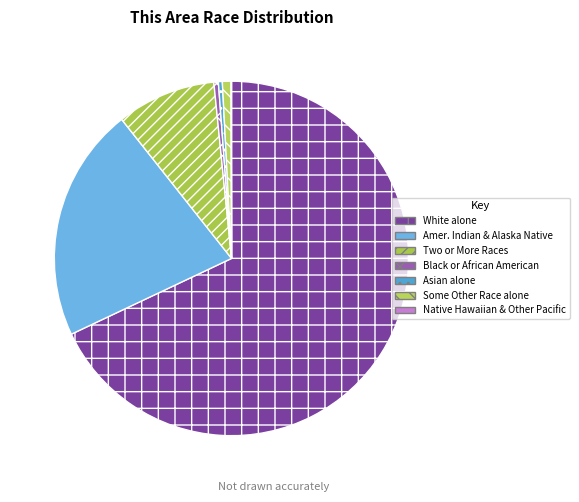

Rank the categories by value from highest to lowest.

White alone, American Indian and Alaska Native, Two or More Races, Some Other Race alone, Black or African American alone, Asian alone, Native Hawaiian and Other Pacific